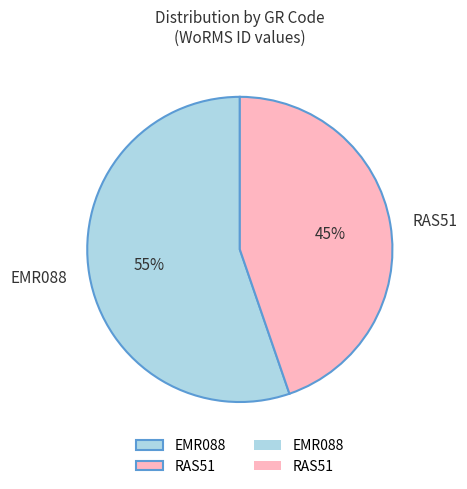

Count the number of slices in the pie.

2